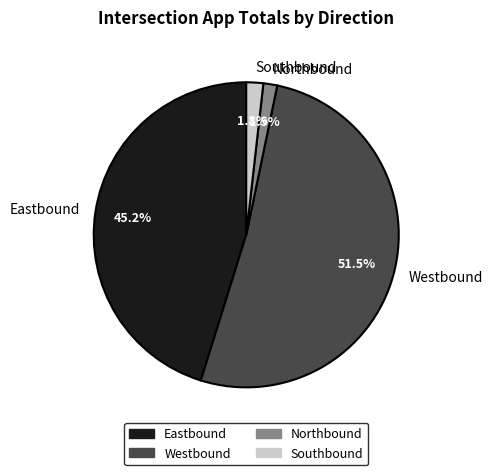

Combined, do Southbound and Northbound account for over 50%?

No